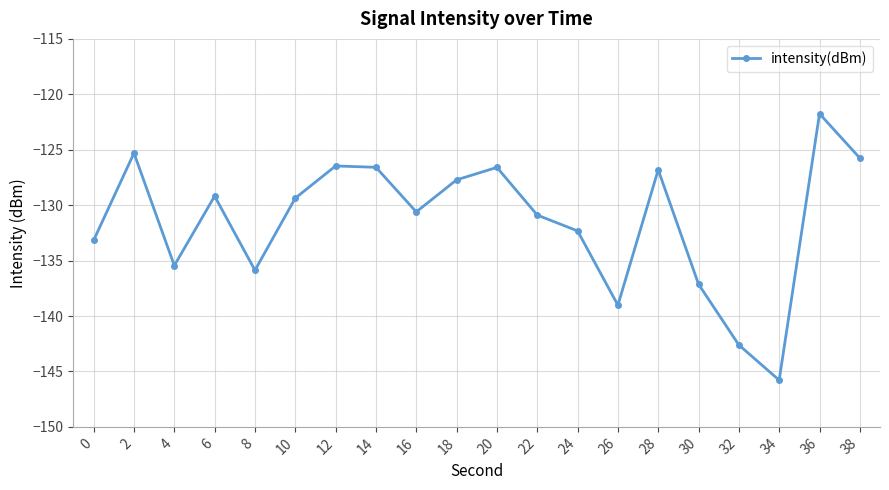

The chart shows a value of -142.6 at 32. True or false?

True